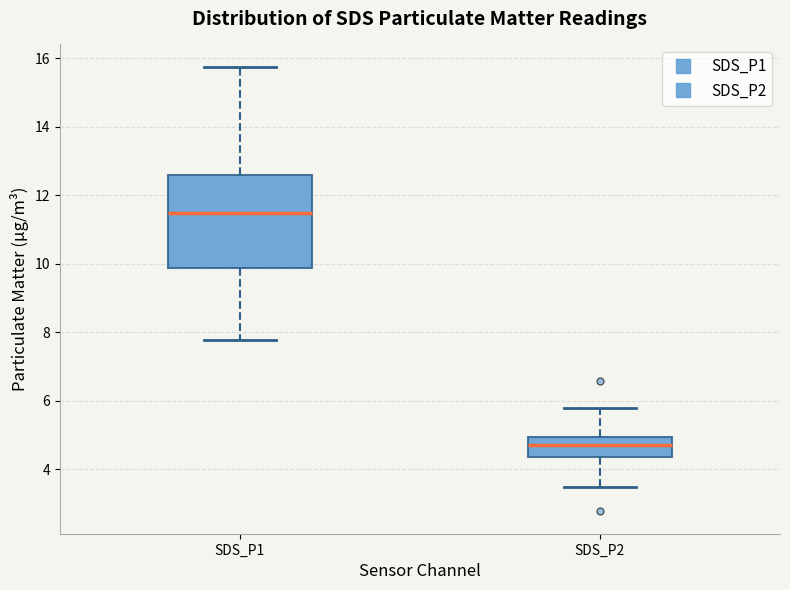

Which box has the highest median line?

SDS_P1